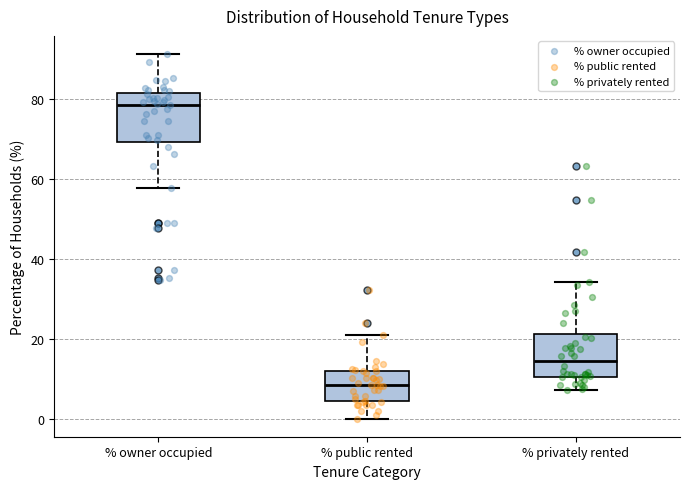

Reading left to right, transcribe this box plot: for each box, give where its median line is, the range the box spans, and where its two whiskers end, as read against the y-axis. The values are not printed on the chart, so give them approximately, as read against the axis.

% owner occupied: median 78, box 70 to 82, whiskers 58 to 92
% public rented: median 8, box 4 to 12, whiskers 0 to 20
% privately rented: median 14, box 10 to 22, whiskers 8 to 34